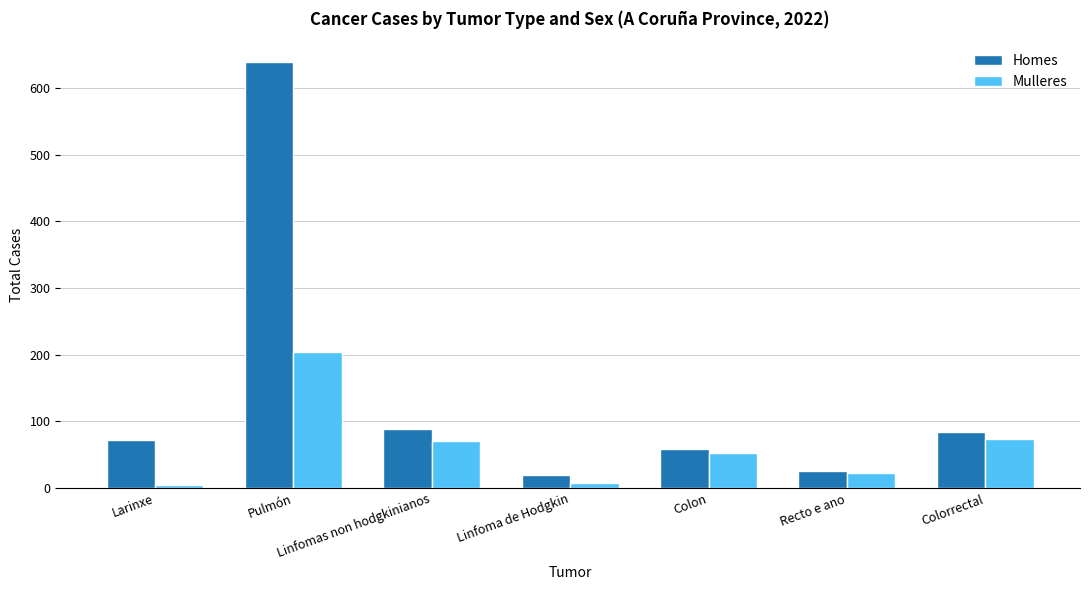

Count the number of data series in this chart.

2